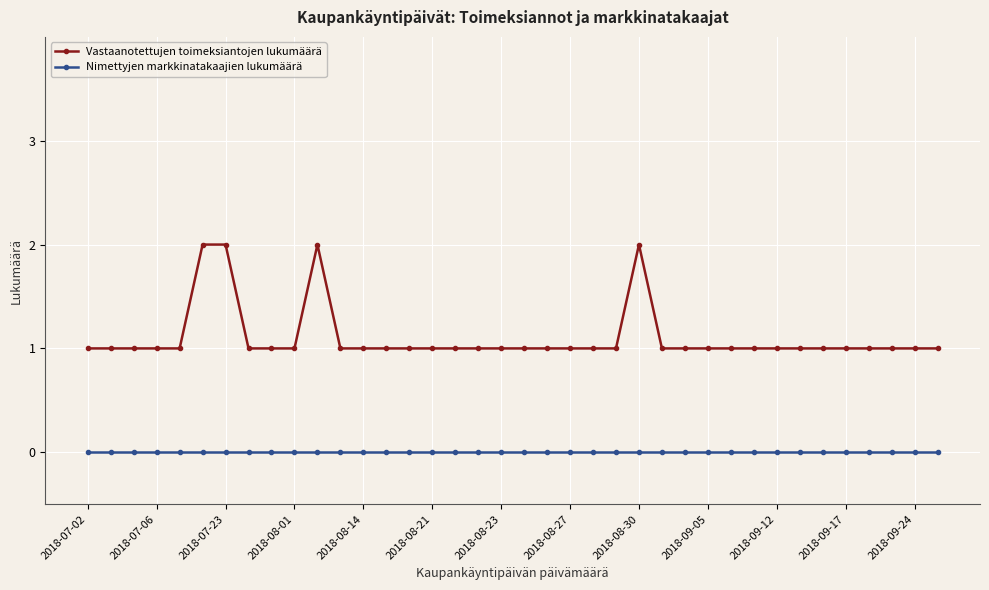

What are all the series names shown in the legend?

Vastaanotettujen toimeksiantojen lukumäärä, Nimettyjen markkinatakaajien lukumäärä